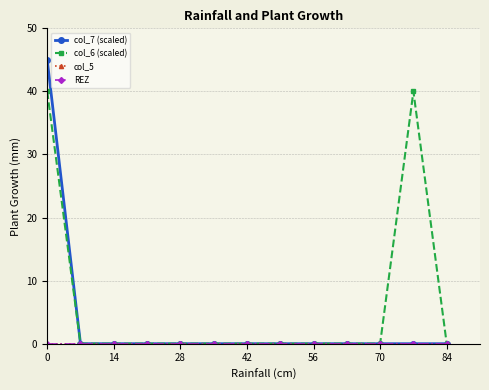

Does the chart have visible grid lines?

Yes